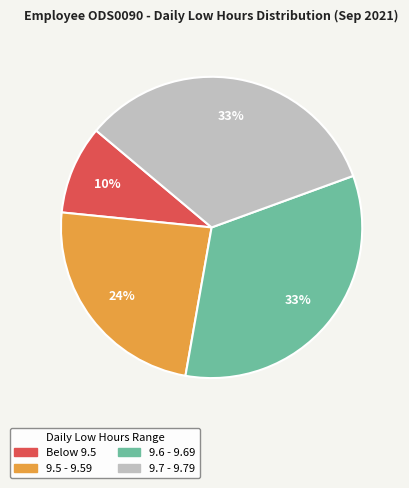

The 9.6 - 9.69 slice represents 45% of the pie. True or false?

False